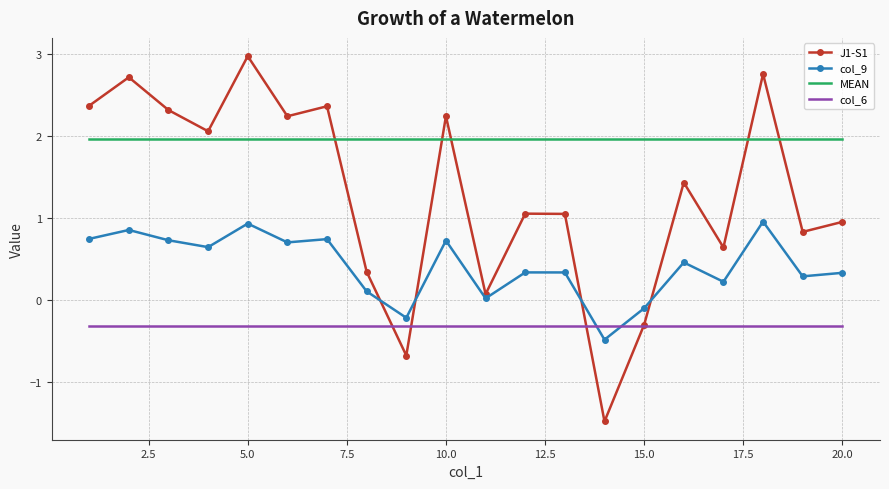

Which series has the largest total across all categories?

MEAN